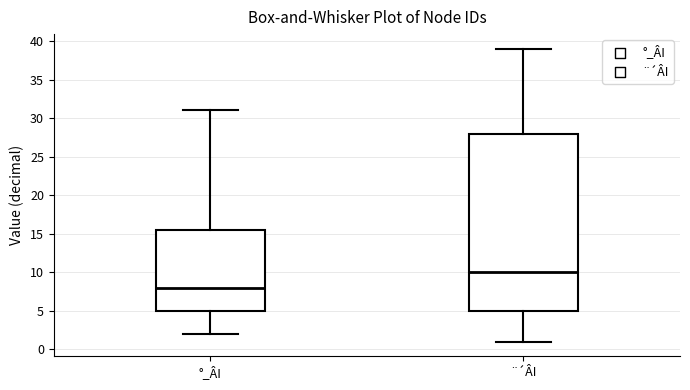

Reading left to right, transcribe this box plot: for each box, give where its median line is, the range the box spans, and where its two whiskers end, as read against the y-axis. The values are not printed on the chart, so give them approximately, as read against the axis.

°_ÂI: median 8.0, box 5.0 to 15.5, whiskers 2.0 to 31.0
¨´ÂI: median 10.0, box 5.0 to 28.0, whiskers 1.0 to 39.0